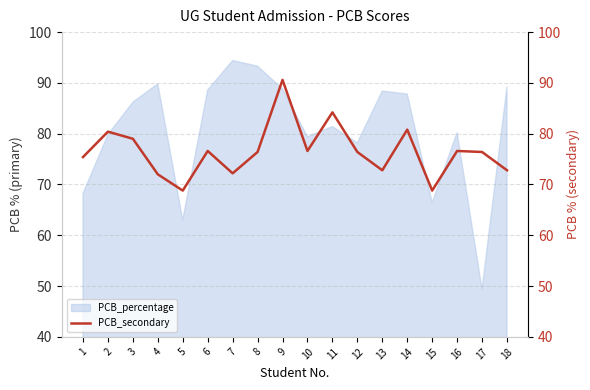

What is the difference between the values at 13 and 5?

4.0